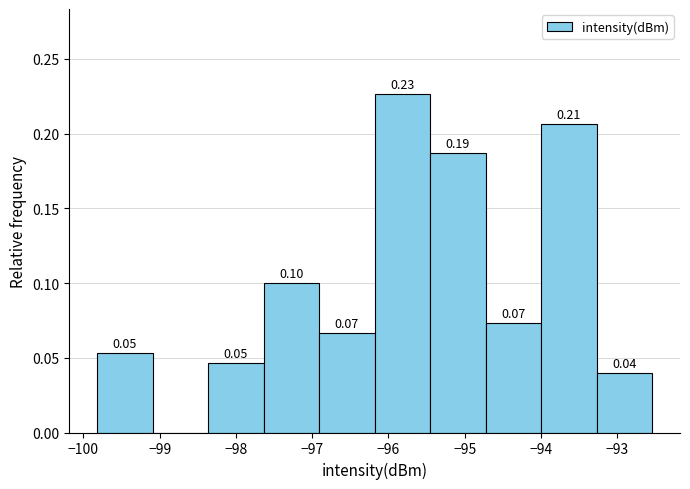

Over which range of the x-axis is the bar tallest?

-96.2 to -95.5